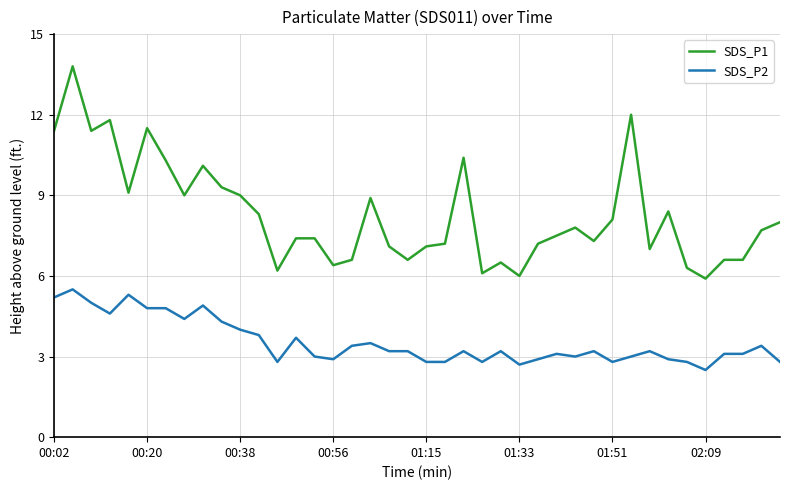

What is the difference between the maximum and second lowest values in the SDS_P2 series?

2.8